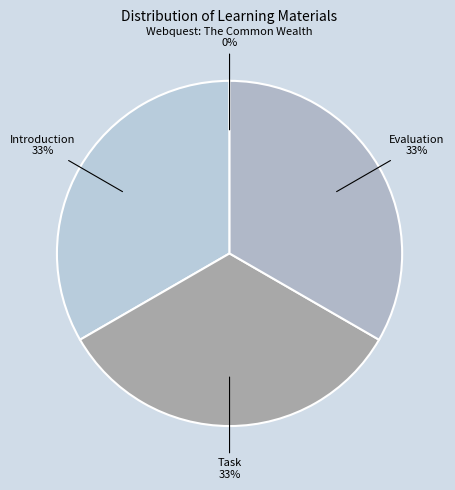

Does Task represent more than half of the total?

No